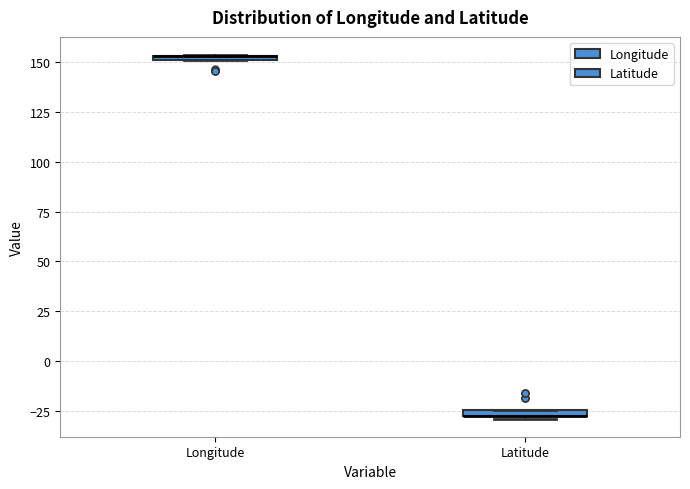

Where is the lower edge of the box for Latitude on the y-axis? The values are not printed on the chart, so give them approximately, as read against the axis.

-30